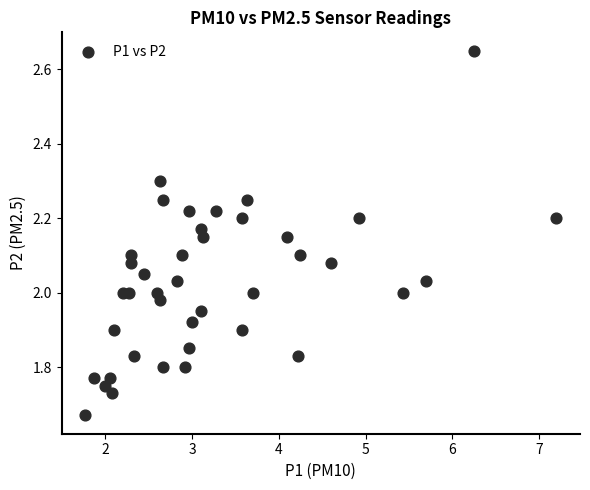

What is the range of Y values (max minus min)?

1.0